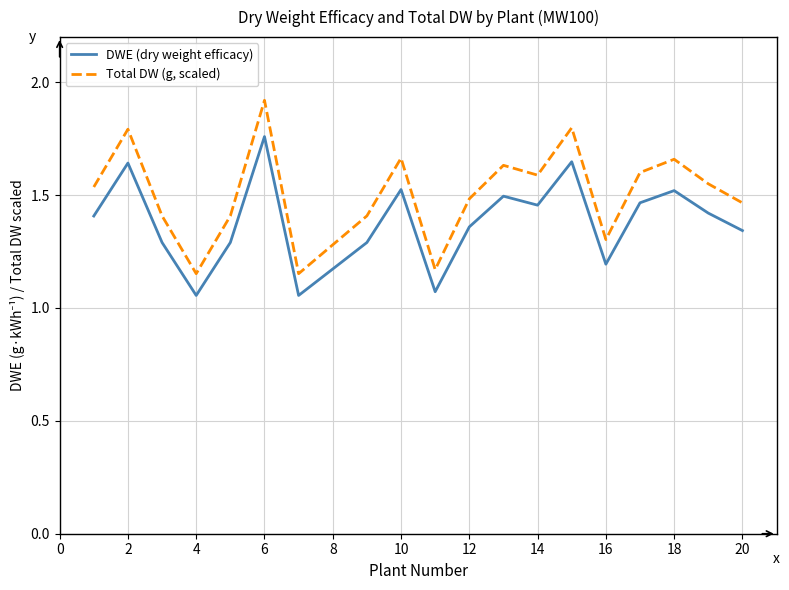

Which series has the largest range (max minus min)?

Total DW (g, scaled)